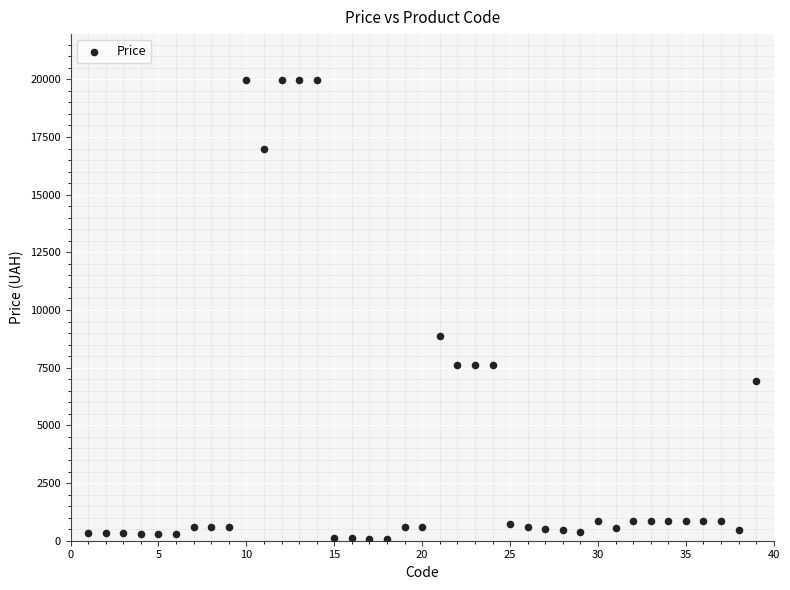

What Y value in the scatter plot is closest to 10010?

8856.7